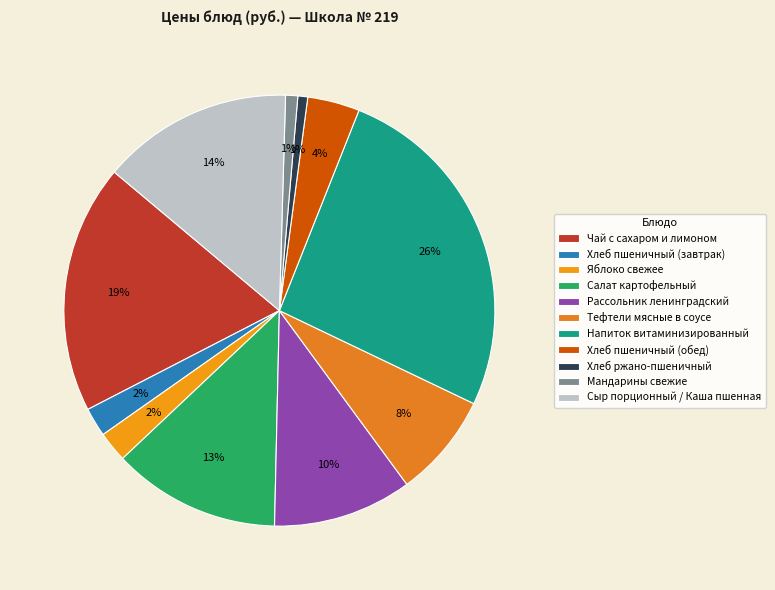

To the nearest percent, what percentage of the pie is Хлеб пшеничный (обед)?

4%